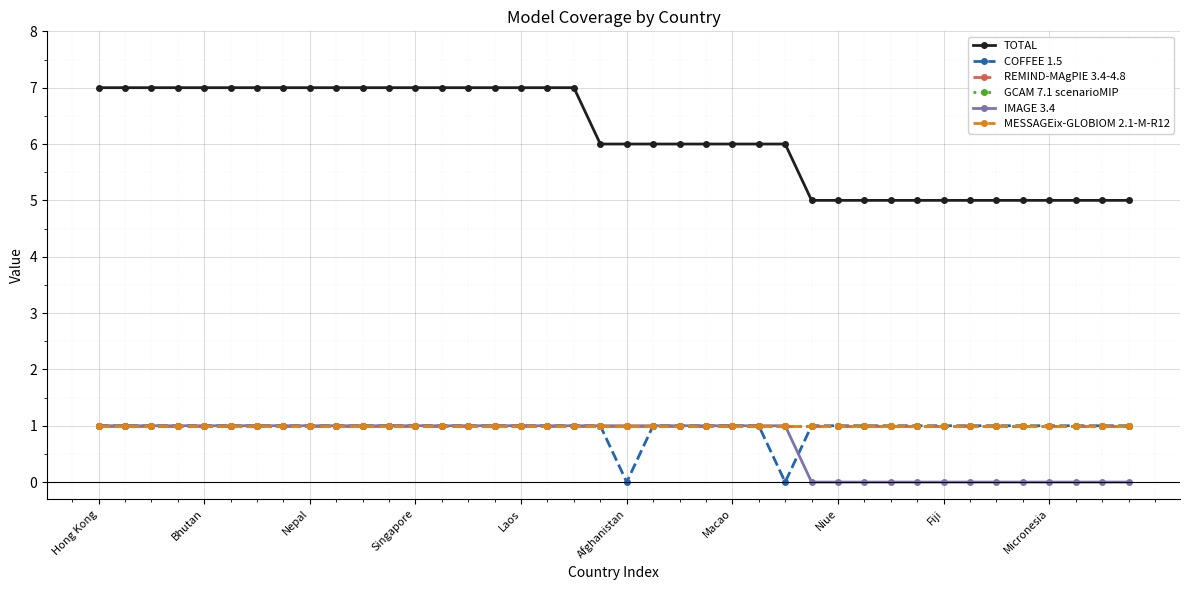

Does the chart have visible grid lines?

Yes